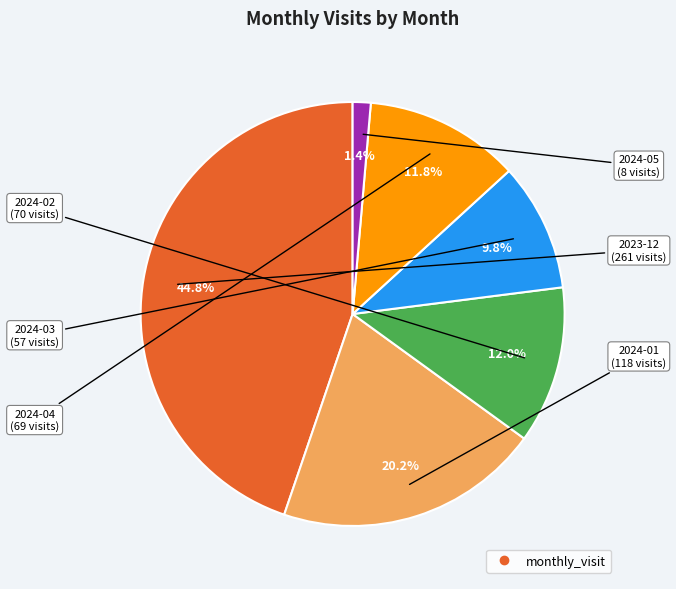

How many segments does this pie chart have?

6